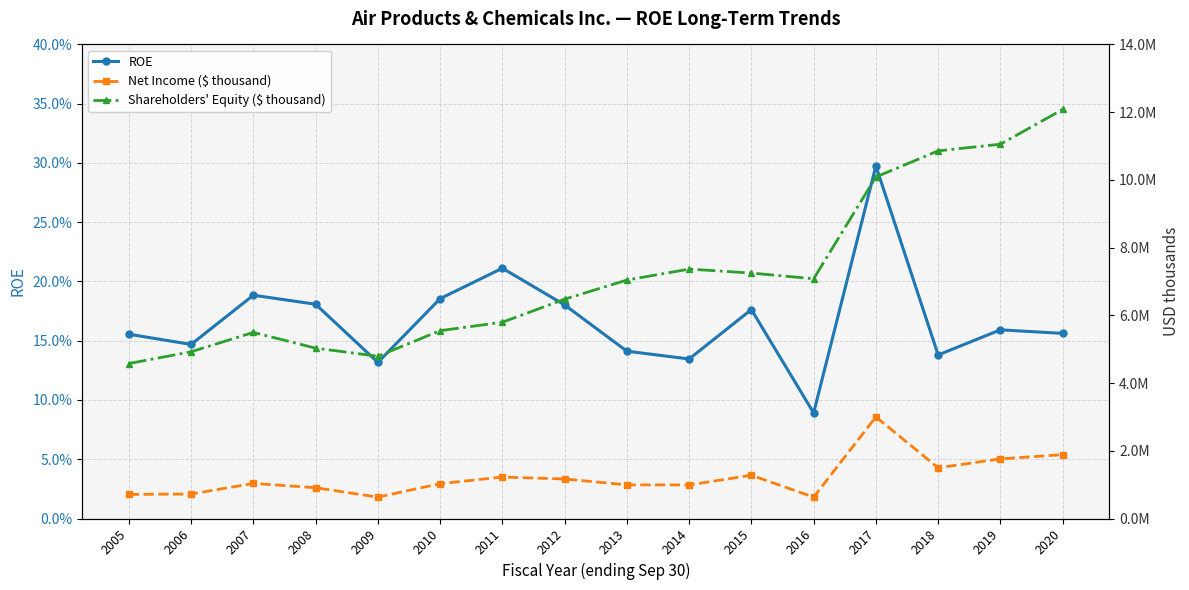

Is this an area chart (filled region under the line)?

No